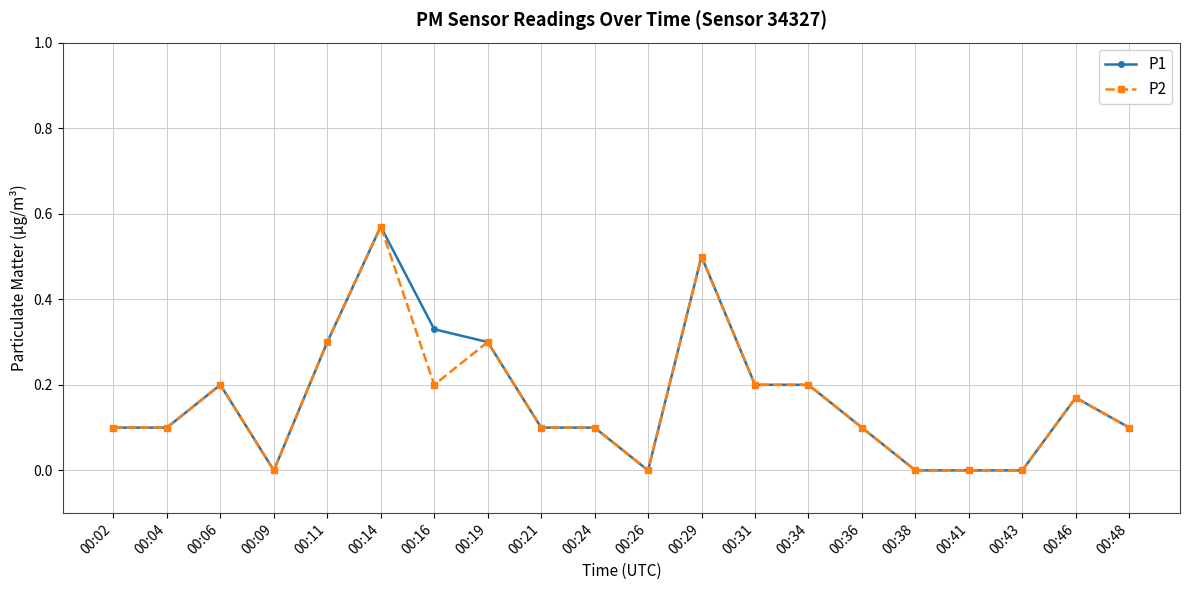

What is the value of the P1 point at the 2nd from the left?

0.1